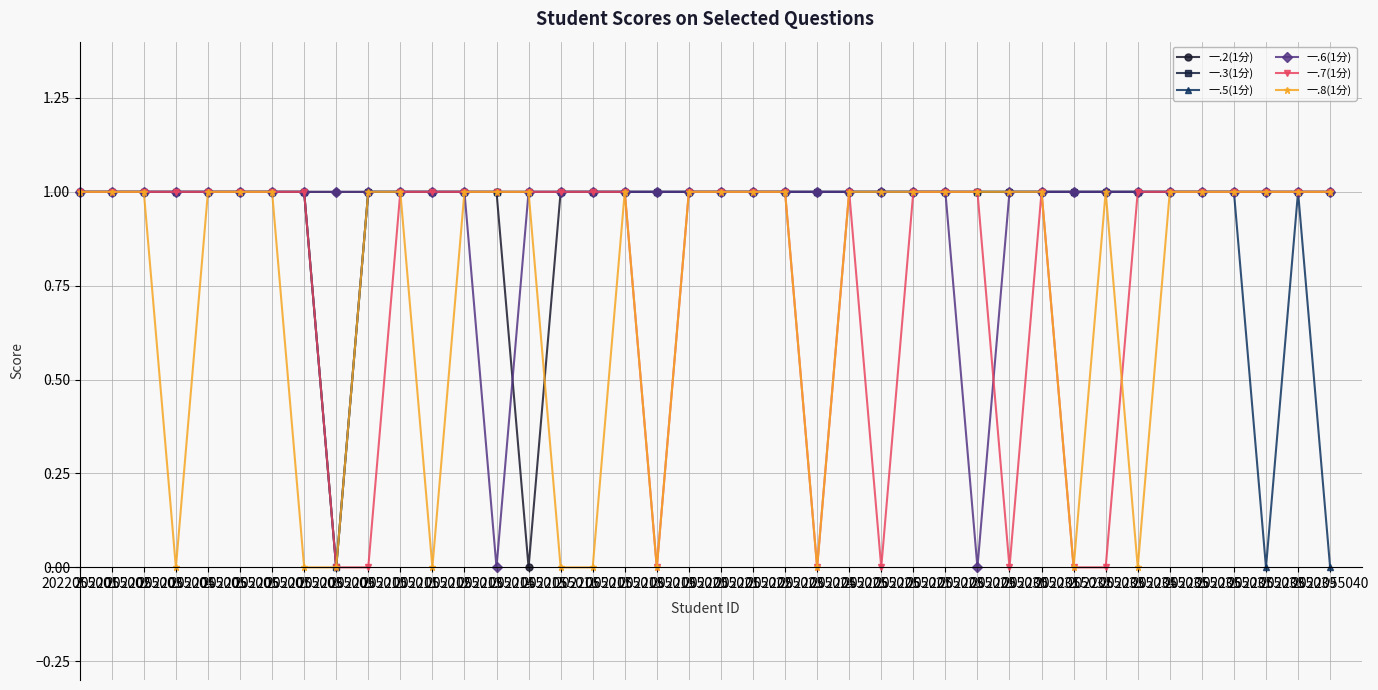

At which category is the sum across all series the highest?

2022055001